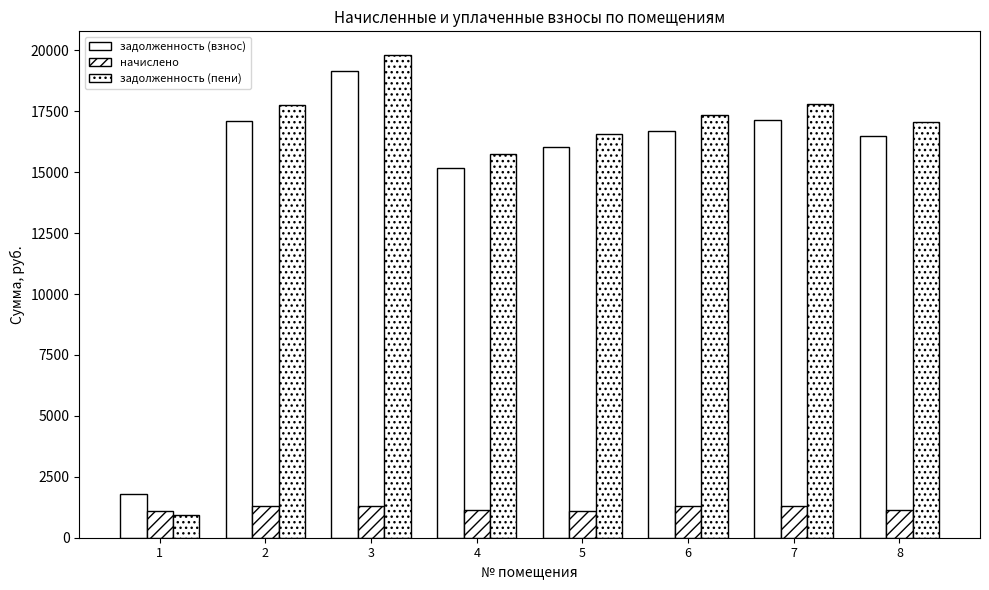

Are the bars horizontal?

No